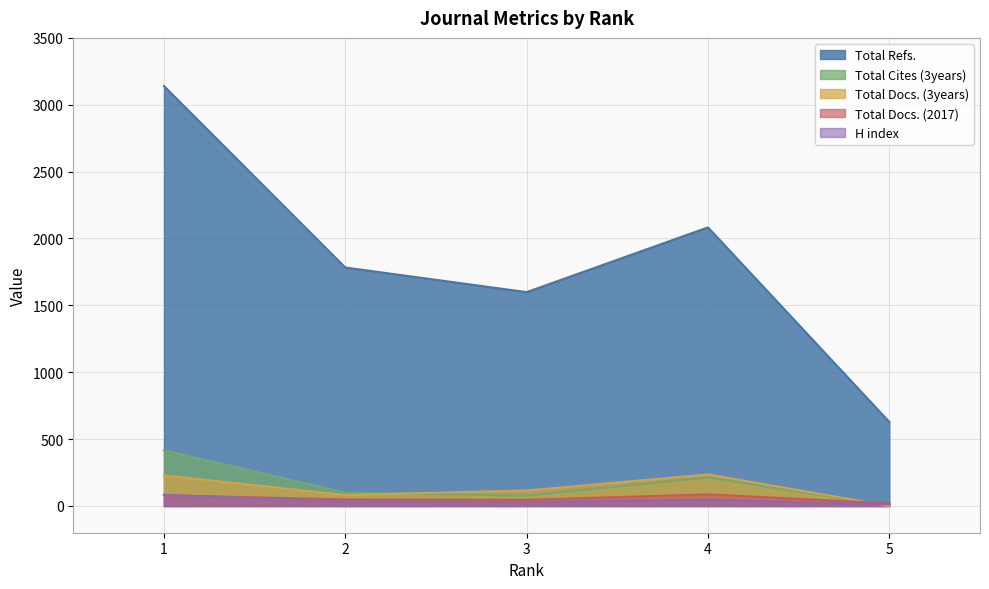

Does the chart have visible grid lines?

Yes